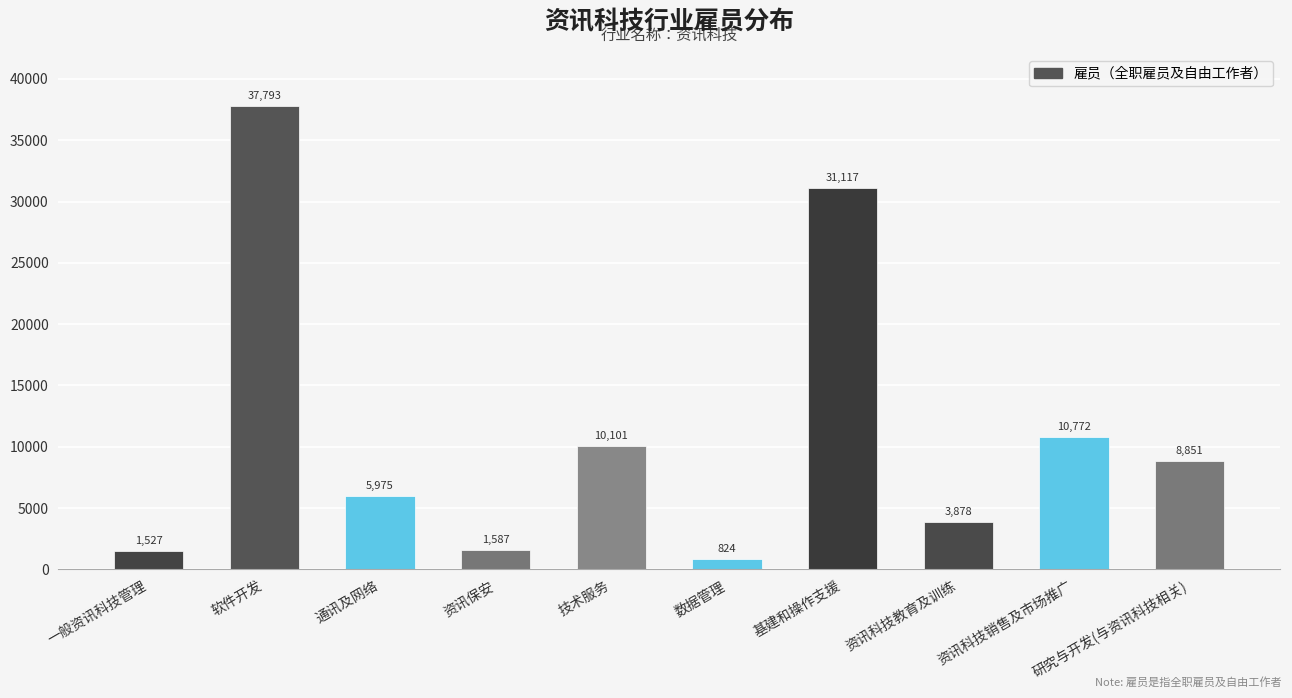

Is it true that the value at 资讯科技教育及训练 is 6233?

False